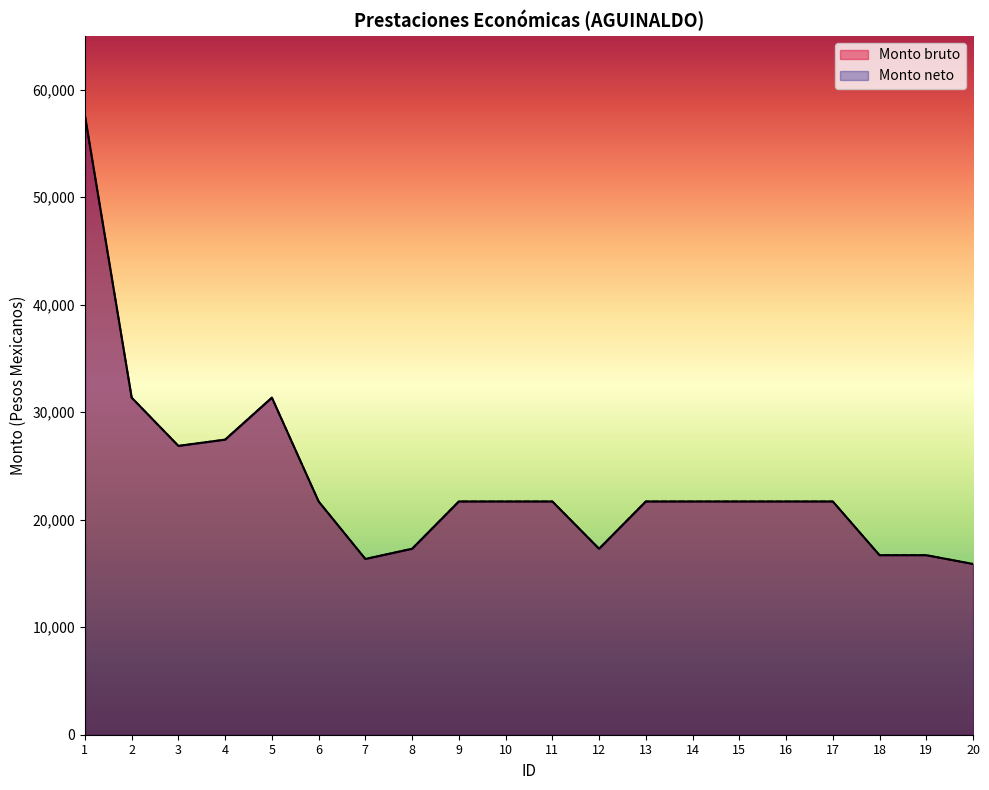

True or false: Monto bruto and Monto neto cross at least once.

False